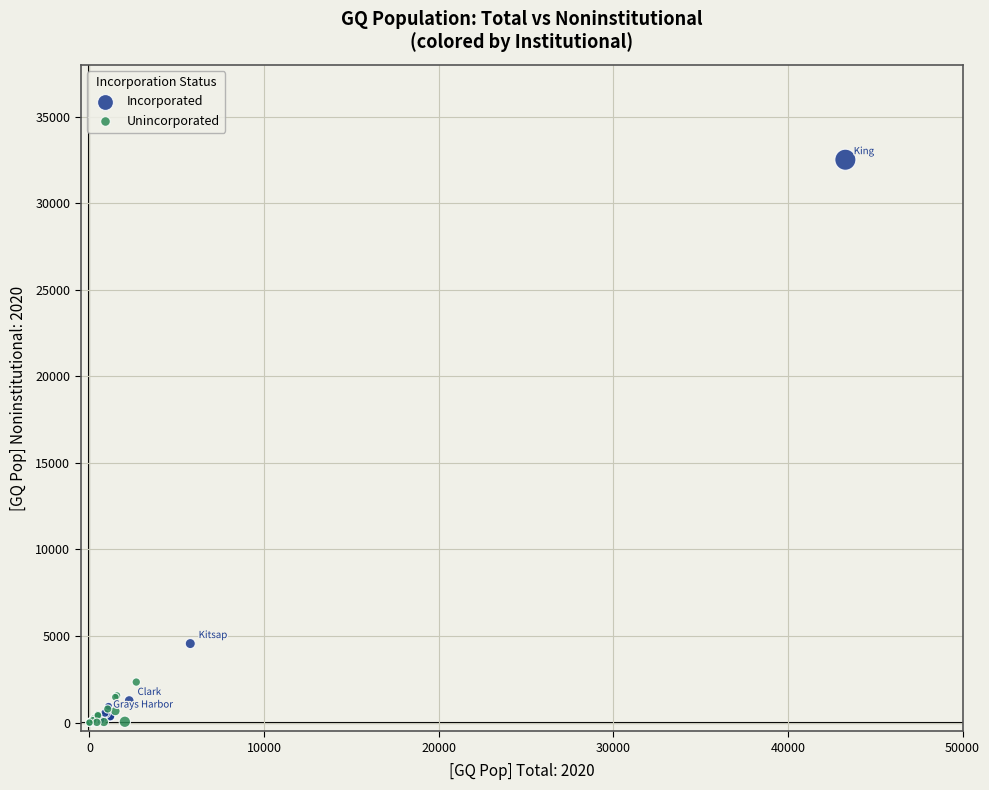

Which series reaches the maximum Y coordinate?

Incorporated